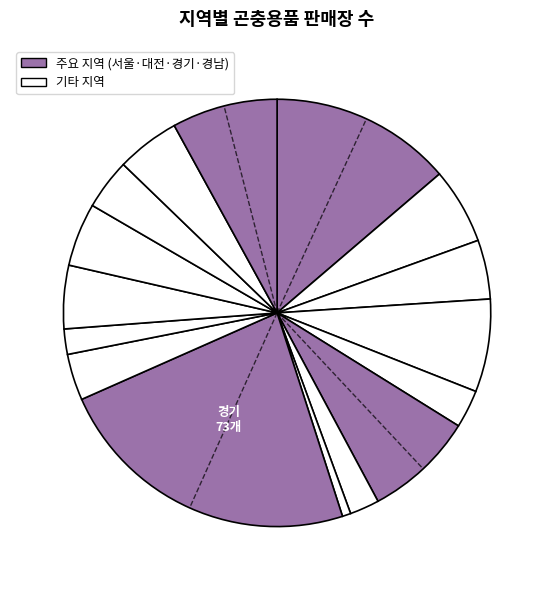

Does any single category account for the majority?

No